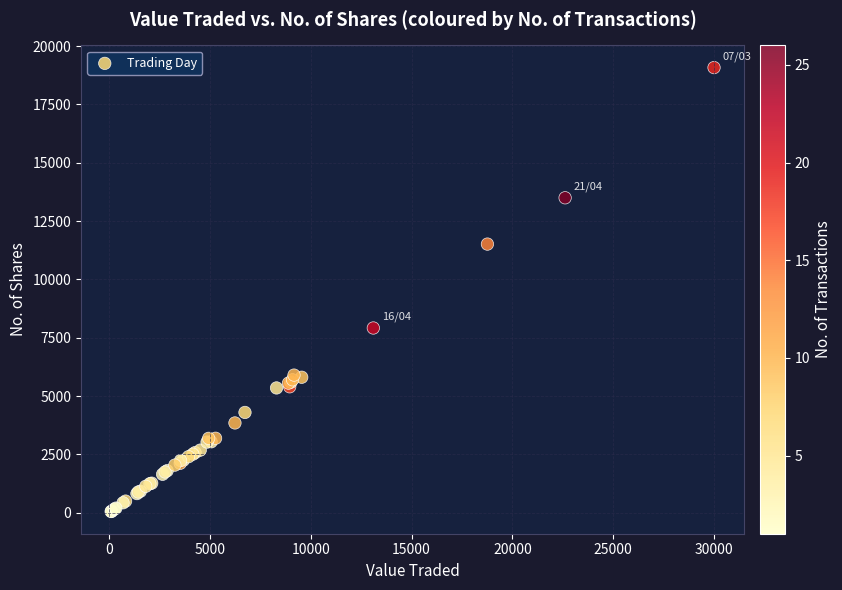

What Y value in the scatter plot is closest to 9565?

7918